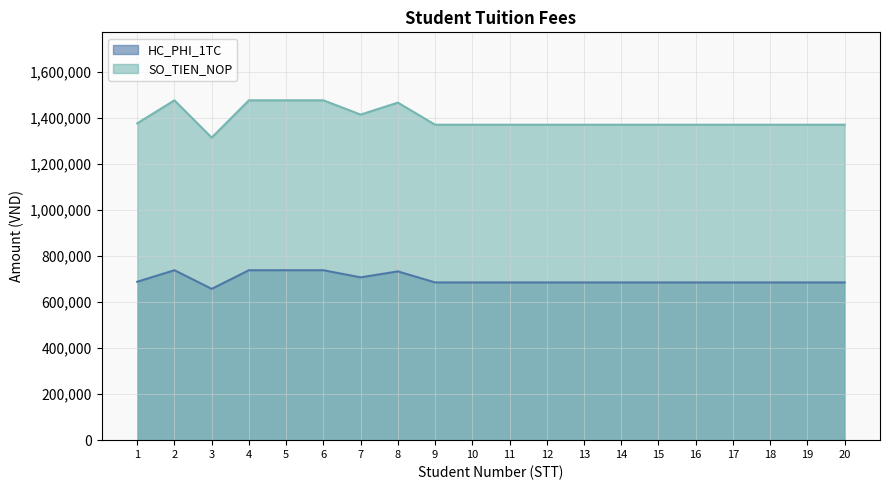

Where is SO_TIEN_NOP nearest to the value 1395000?

1